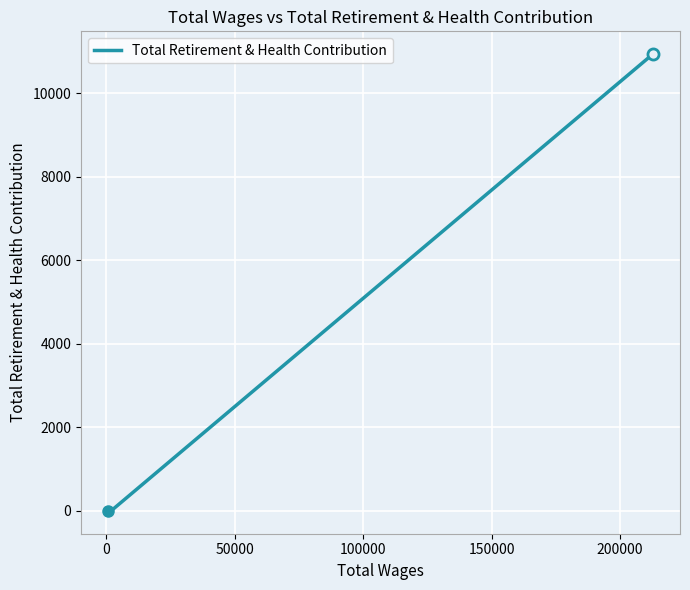

What is the maximum value shown in the chart?

10931